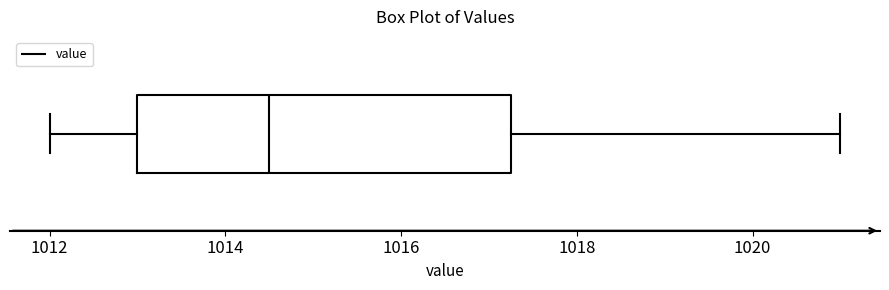

Where is the right edge of the box on the x-axis? The values are not printed on the chart, so give them approximately, as read against the axis.

1017.2